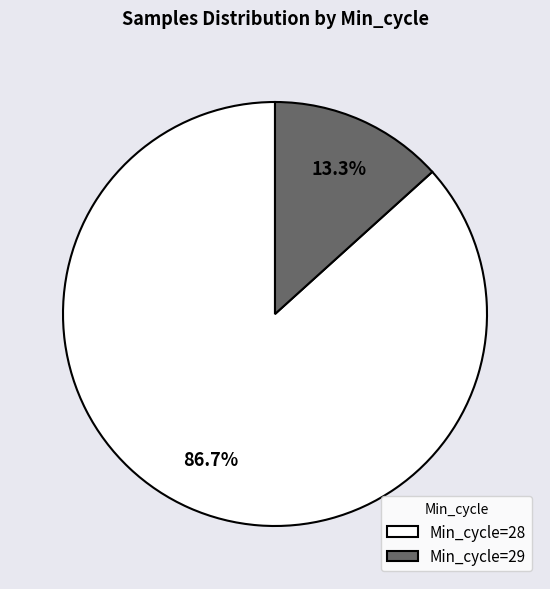

How many slices are in this pie chart?

2